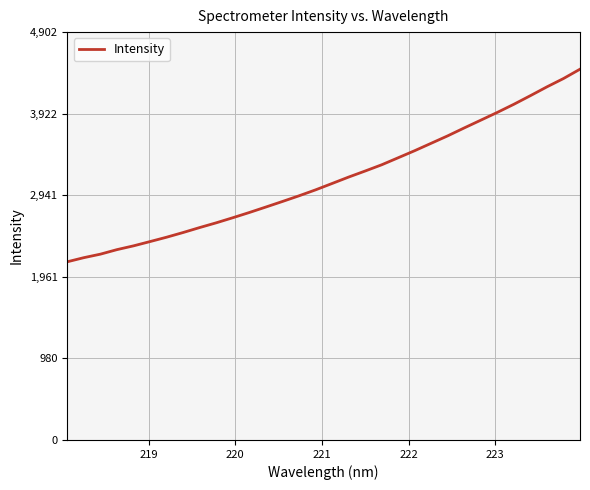

Count the number of categories in the chart.

32